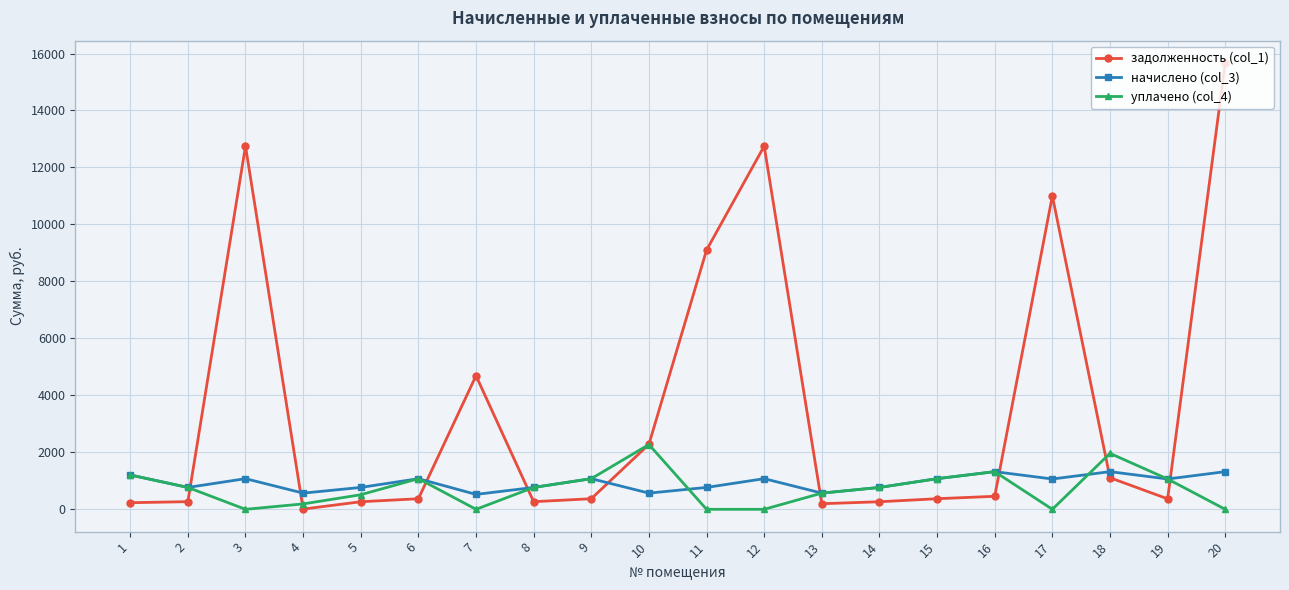

Which label corresponds to the largest value in the chart?

20